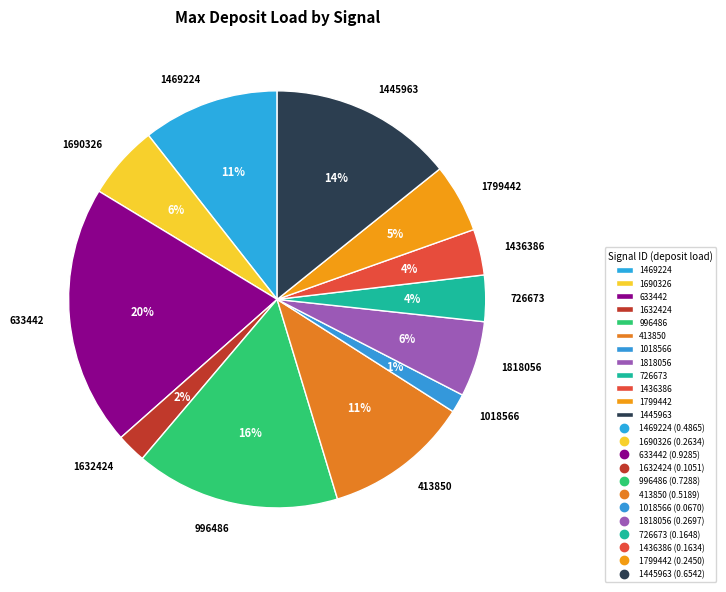

How many segments does this pie chart have?

12